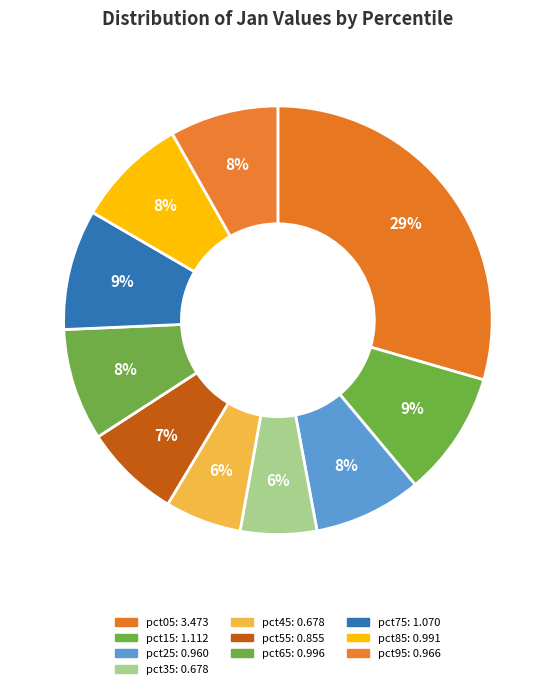

Count the number of slices in the pie.

10